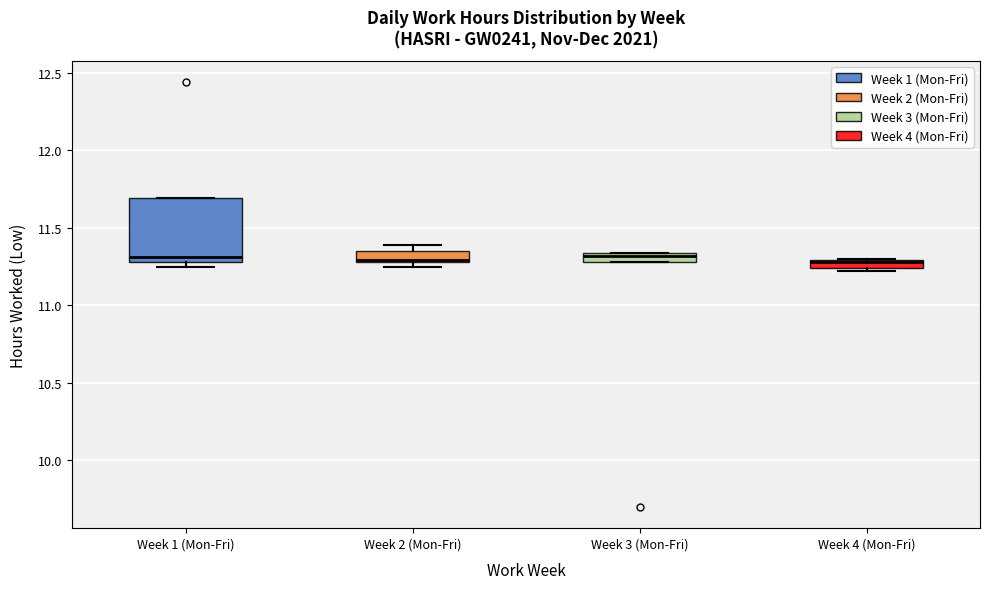

Which box is the tallest, from its lower edge to its upper edge?

Week 1 (Mon-Fri)